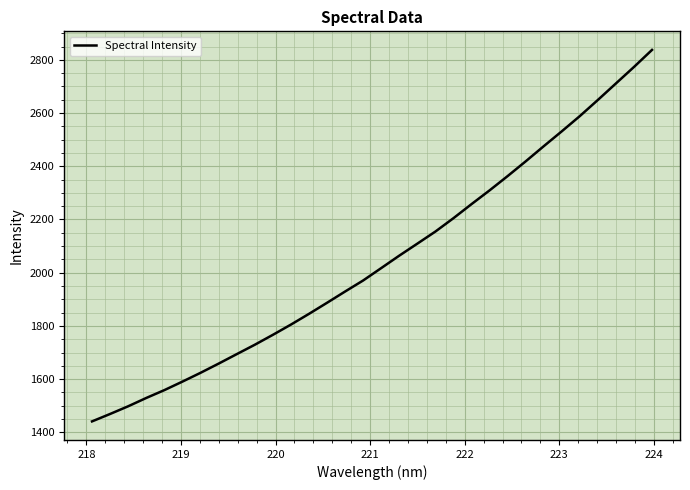

What is the difference between the maximum and minimum values?

1396.3